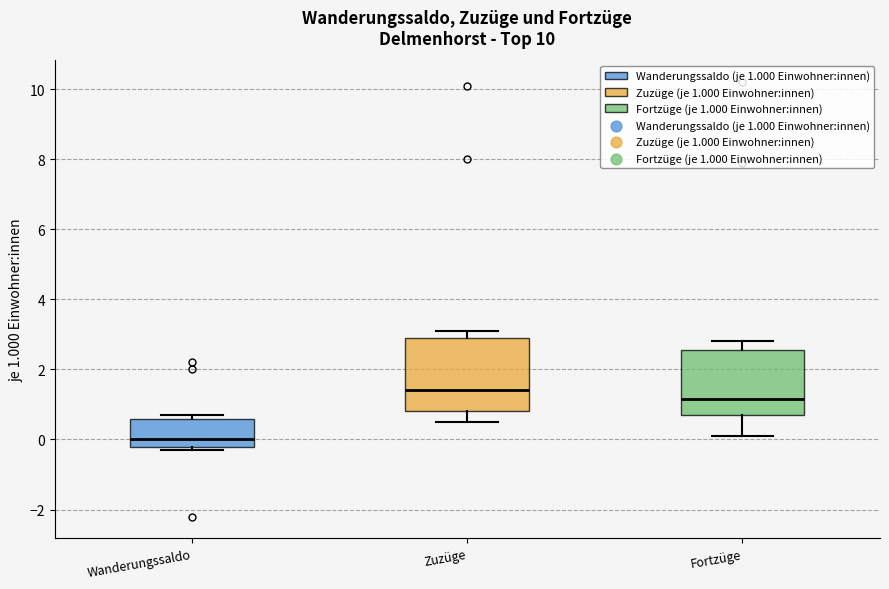

Where does the lower whisker of the box for Zuzüge end on the y-axis? The values are not printed on the chart, so give them approximately, as read against the axis.

0.6